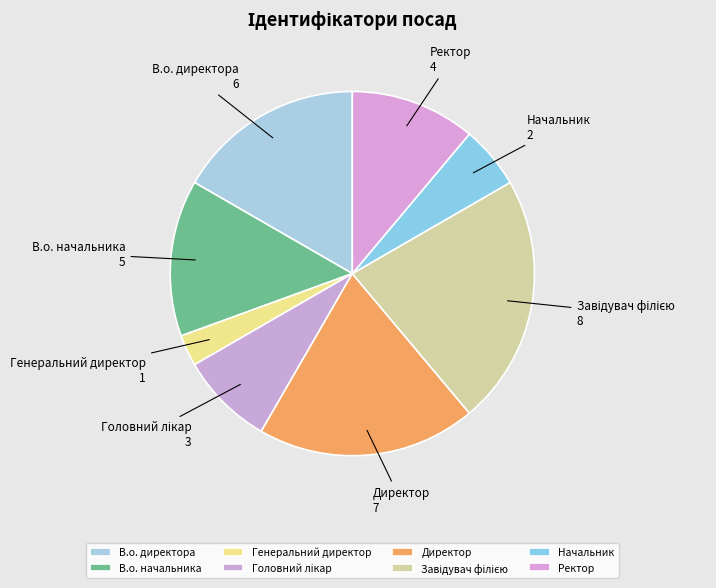

Is Начальник the majority of the pie?

No